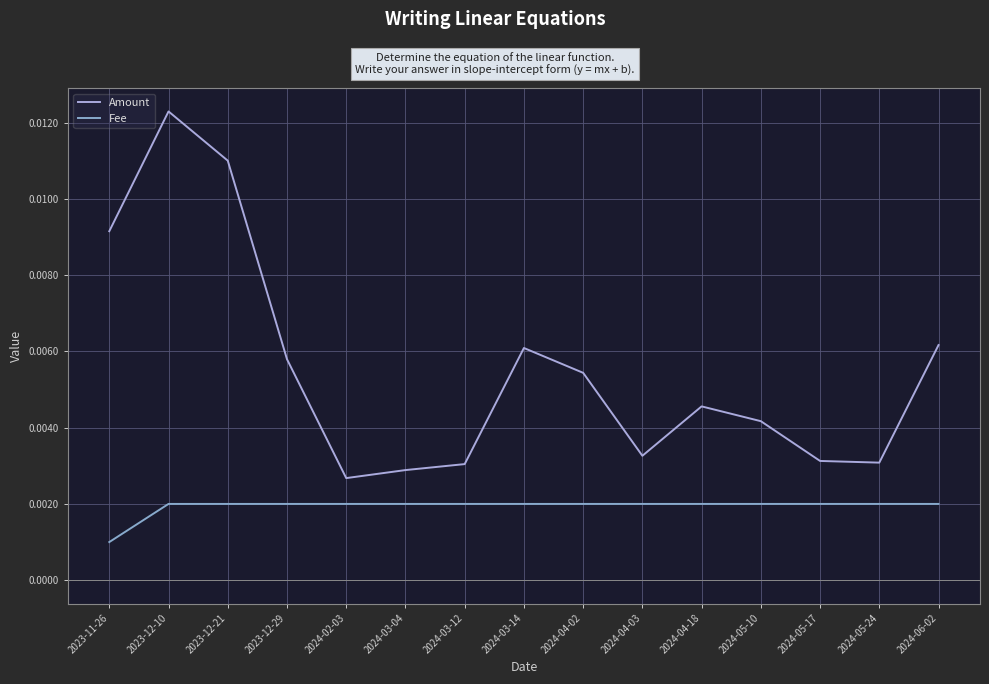

Rank the series at 2024-05-17 from highest to lowest value.

Amount, Fee